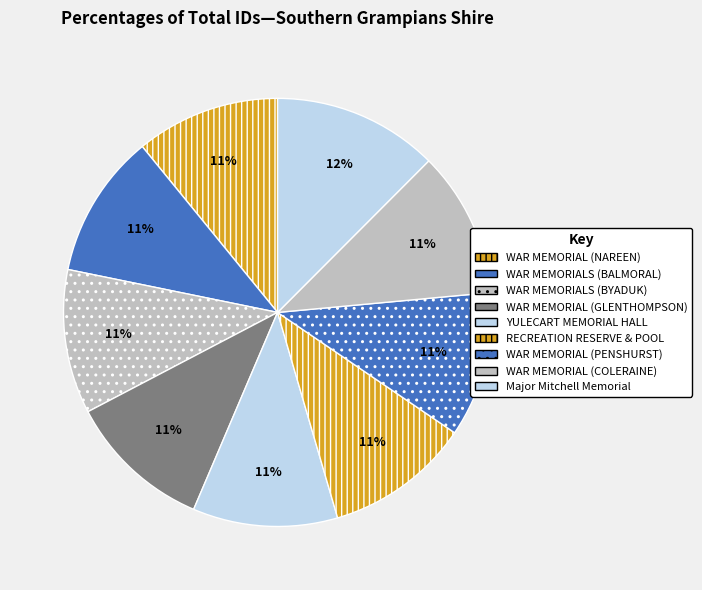

Does WAR MEMORIALS (BYADUK) account for over 50% of the chart?

No